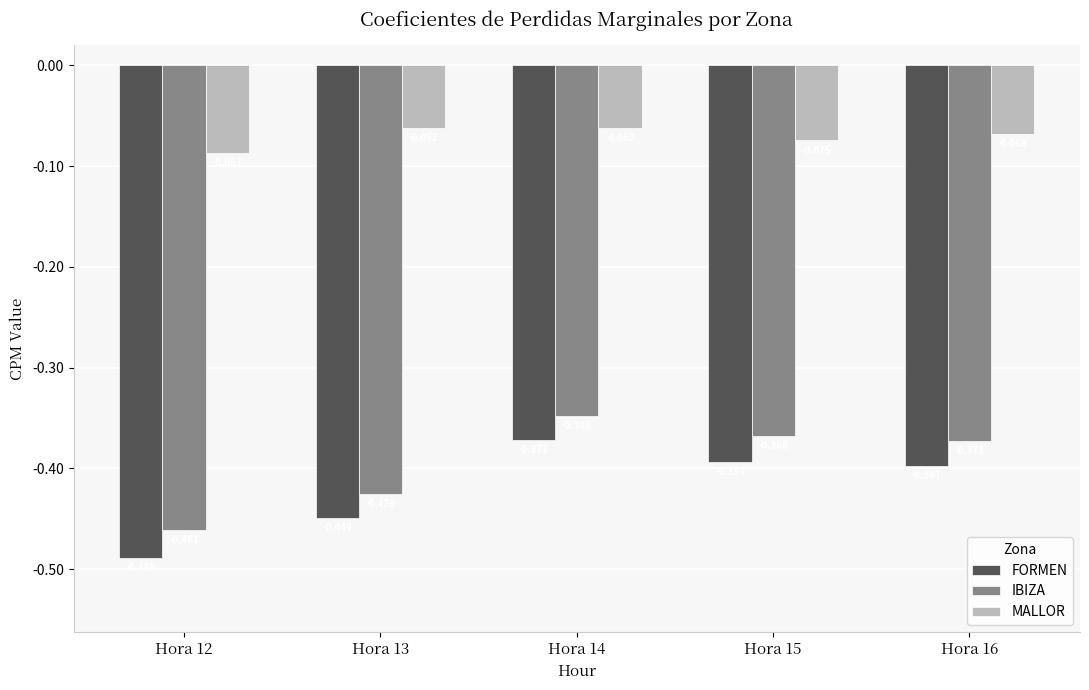

At which category is the sum across all series the highest?

Hora 14